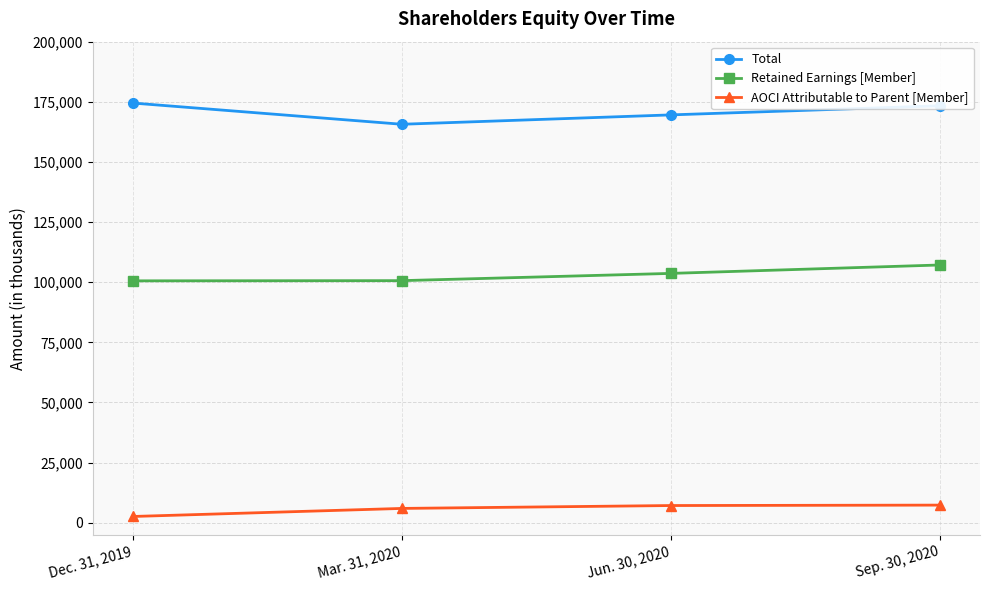

What is the value of the AOCI Attributable to Parent [Member] point at the 1st from the left?

2601